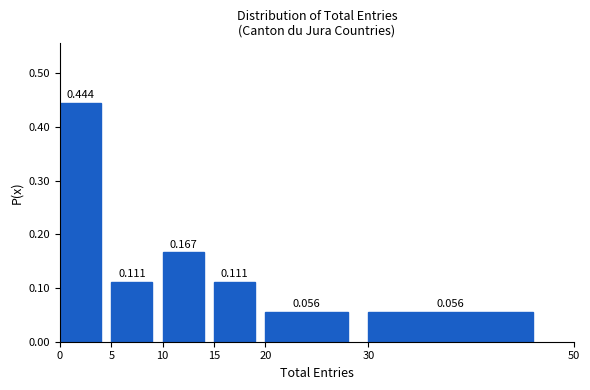

How tall is the bar that spans 10 to 15 on the x-axis?

0.167